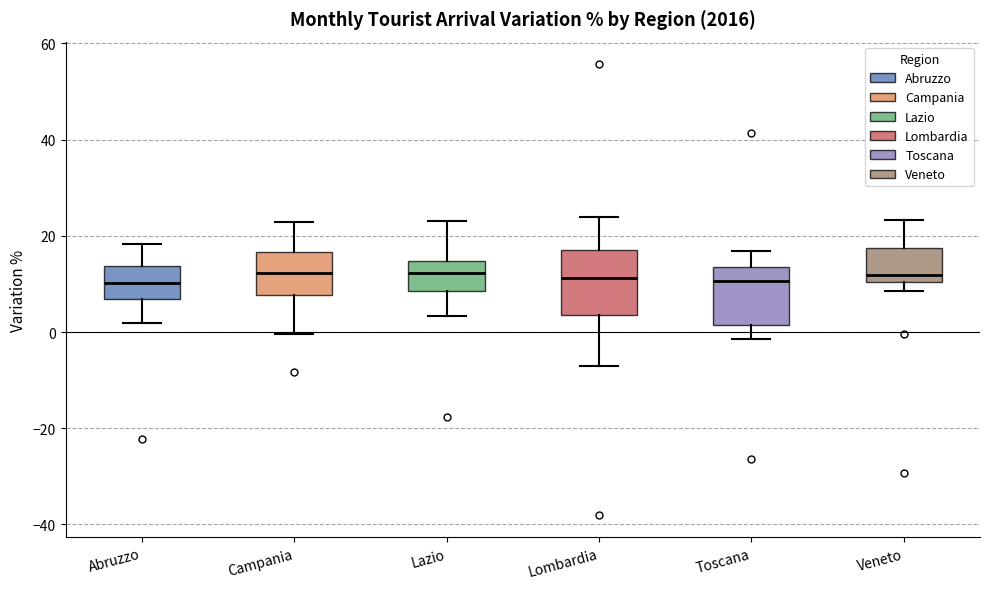

Reading left to right, read every box against the y-axis: the position of its median line, the range the box covers, and the ends of its whiskers. The values are not printed on the chart, so give them approximately, as read against the axis.

Abruzzo: median 10, box 6 to 14, whiskers 2 to 18
Campania: median 12, box 8 to 16, whiskers 0 to 22
Lazio: median 12, box 8 to 14, whiskers 4 to 24
Lombardia: median 12, box 4 to 18, whiskers -8 to 24
Toscana: median 10, box 2 to 14, whiskers -2 to 16
Veneto: median 12, box 10 to 18, whiskers 8 to 24